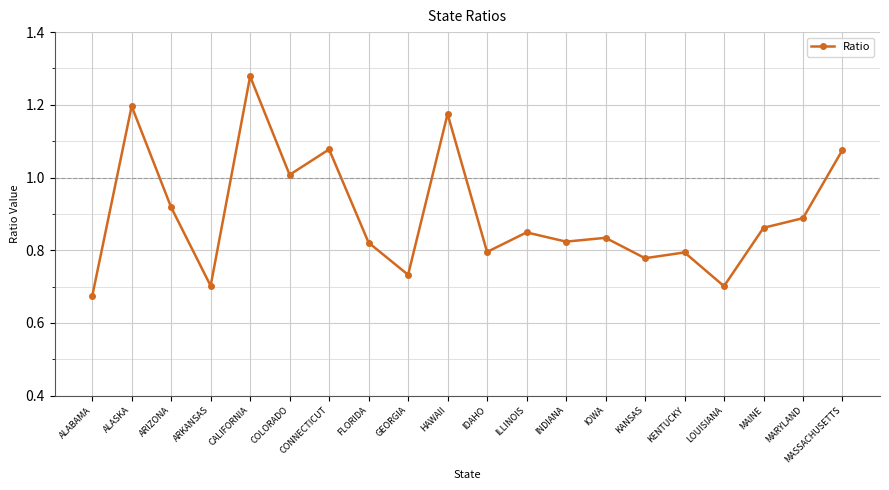

What is the label of the 7th point from the right?

IOWA